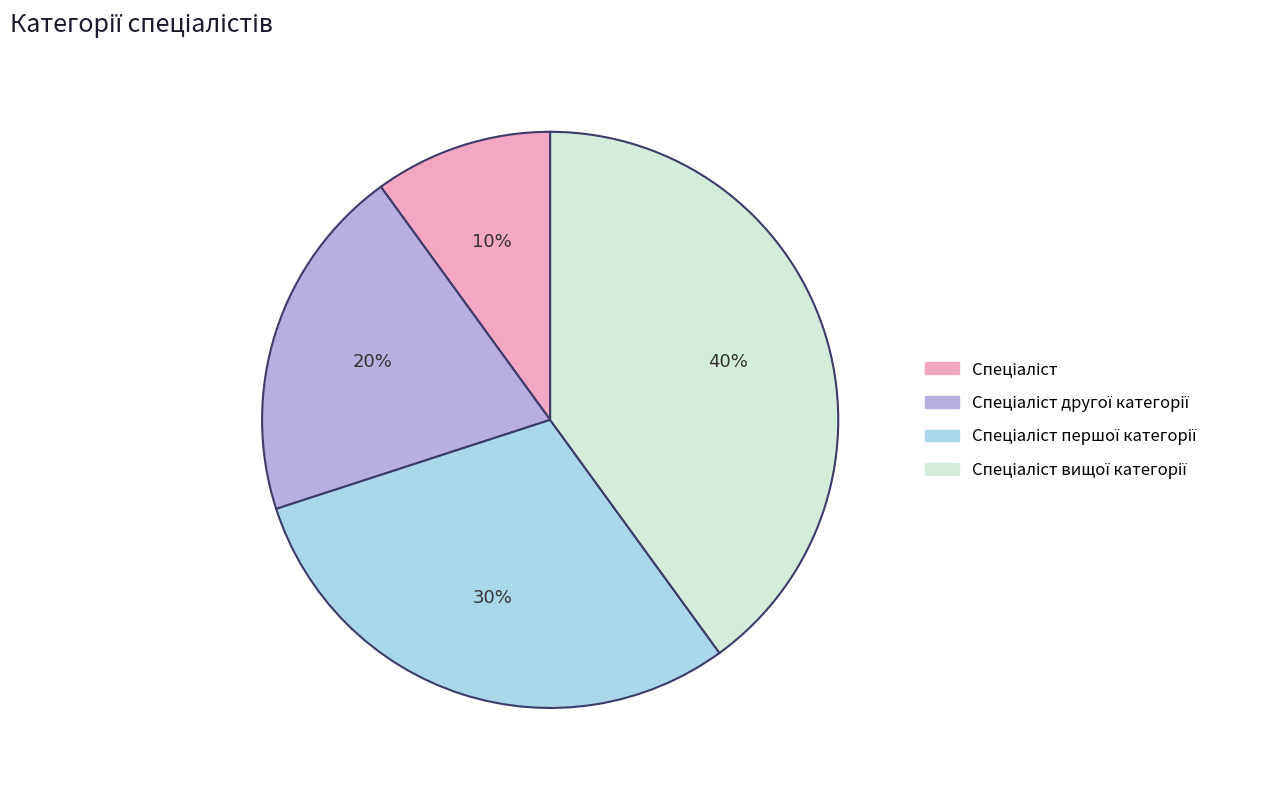

Does any single category account for the majority?

No